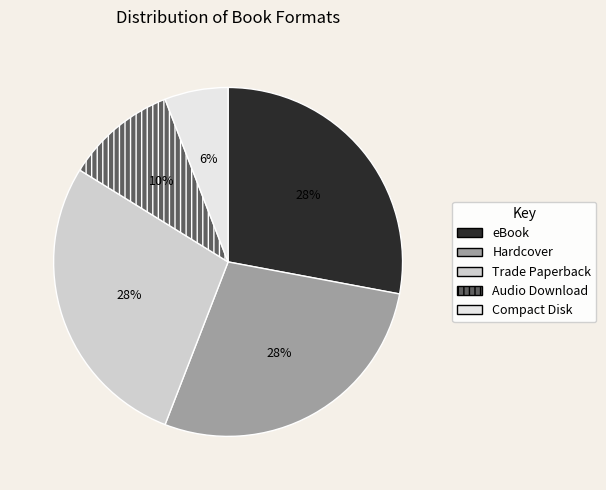

Is the sum of Trade Paperback and Audio Download greater than half?

No